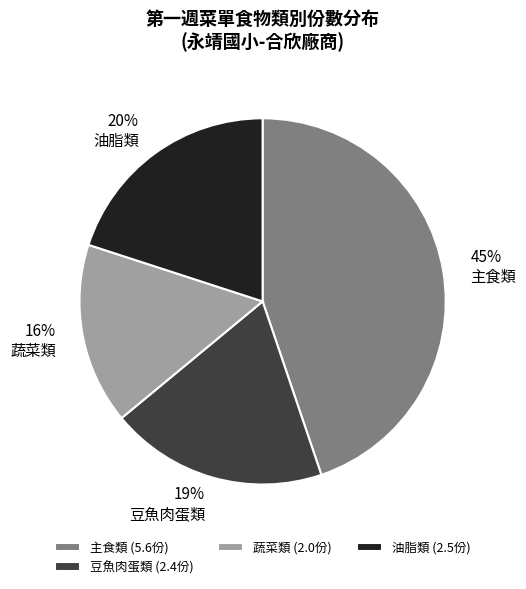

Is there a majority slice in this chart?

No